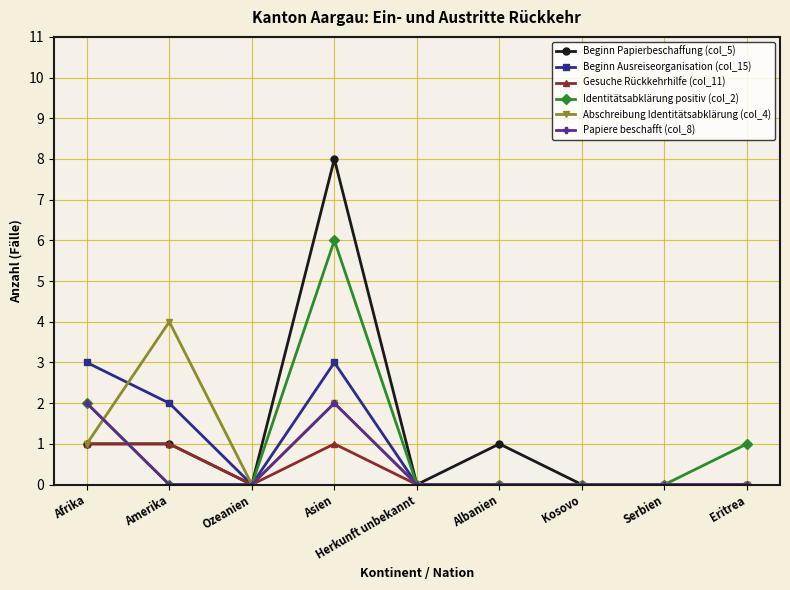

How many series are shown in this chart?

6